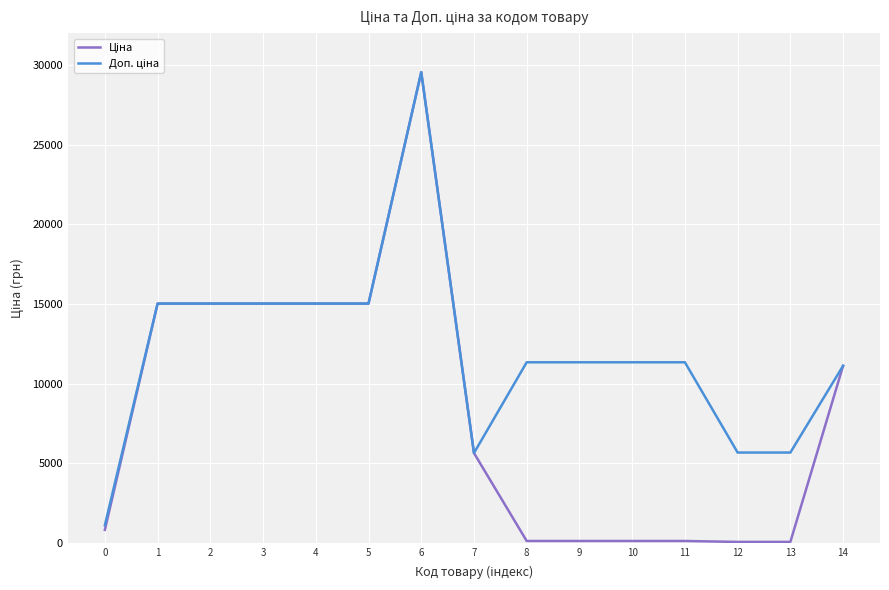

What is the spread (max minus min) of values at 9?

11220.7